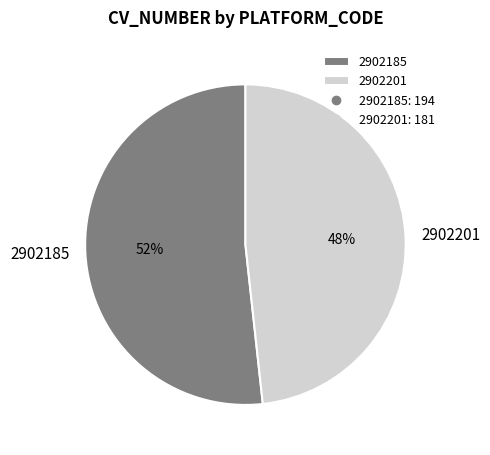

Count the number of slices in the pie.

2